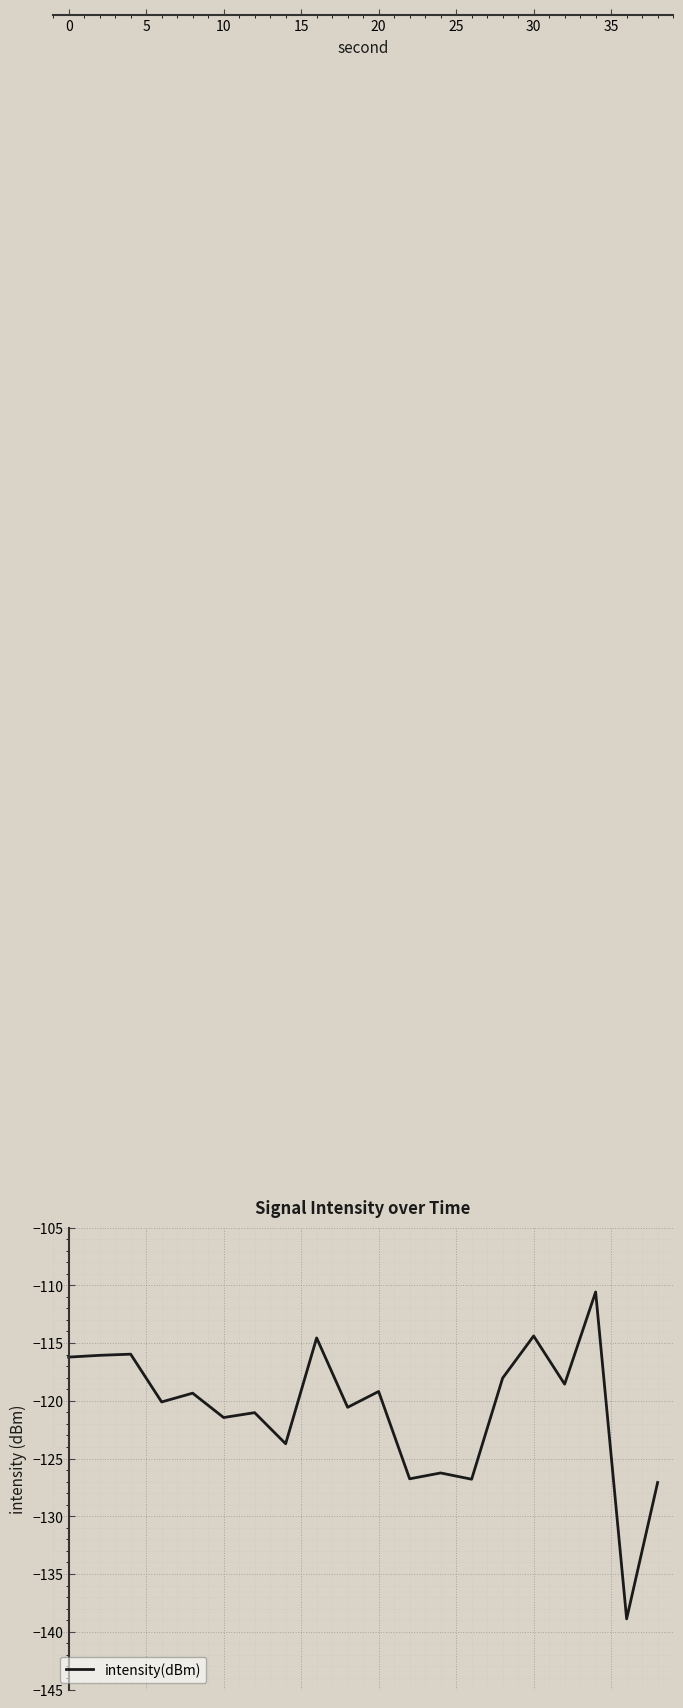

What is the minimum value shown in the chart?

-138.9